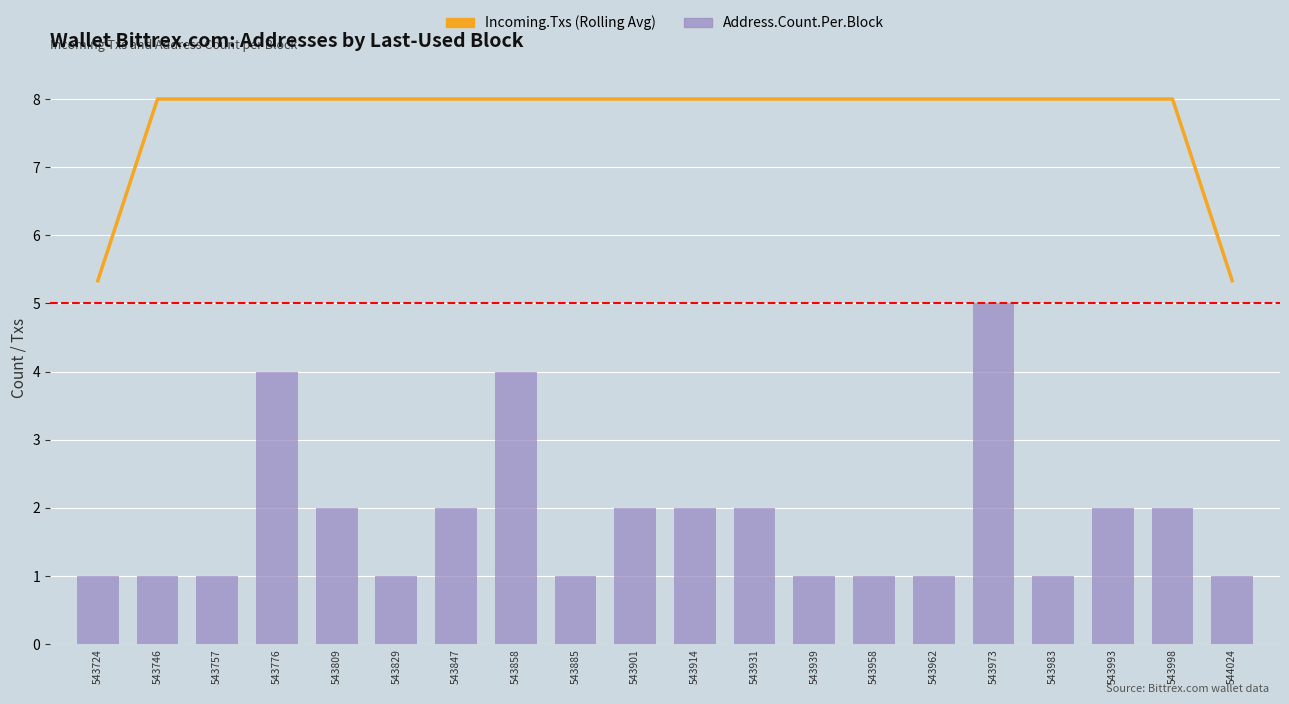

Which label corresponds to the largest value in the chart?

543746